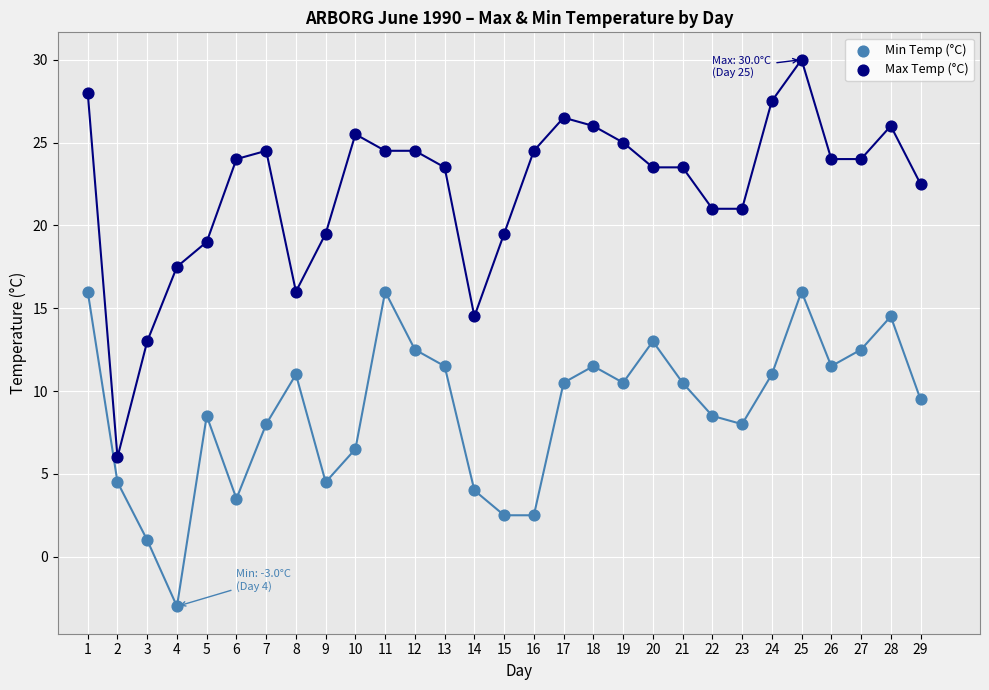

Which series contains the lowest Y value?

Min Temp (°C)